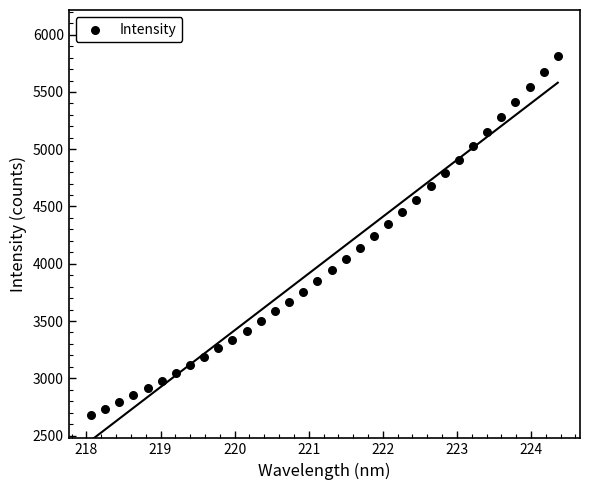

What is the range of X values (max minus min)?

6.3